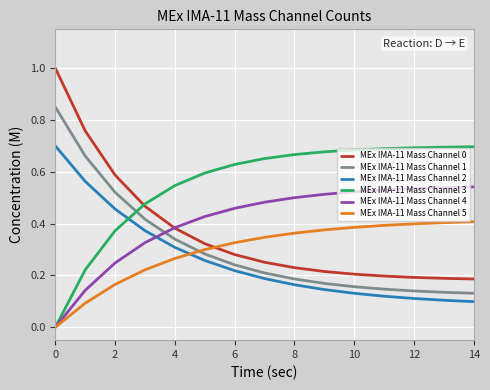

True or false: MEx IMA-11 Mass Channel 5 and MEx IMA-11 Mass Channel 1 cross at least once.

True